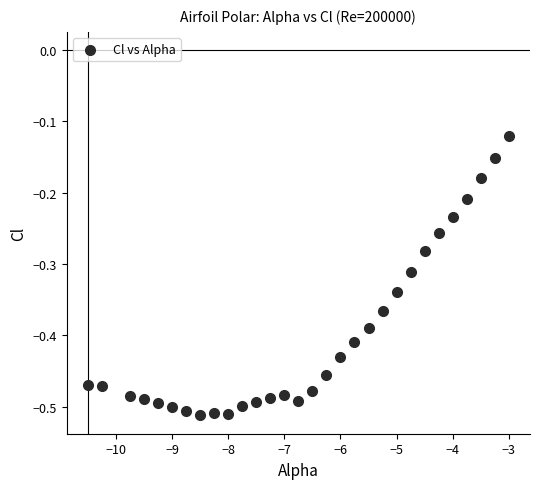

What is the range of X values (max minus min)?

7.5